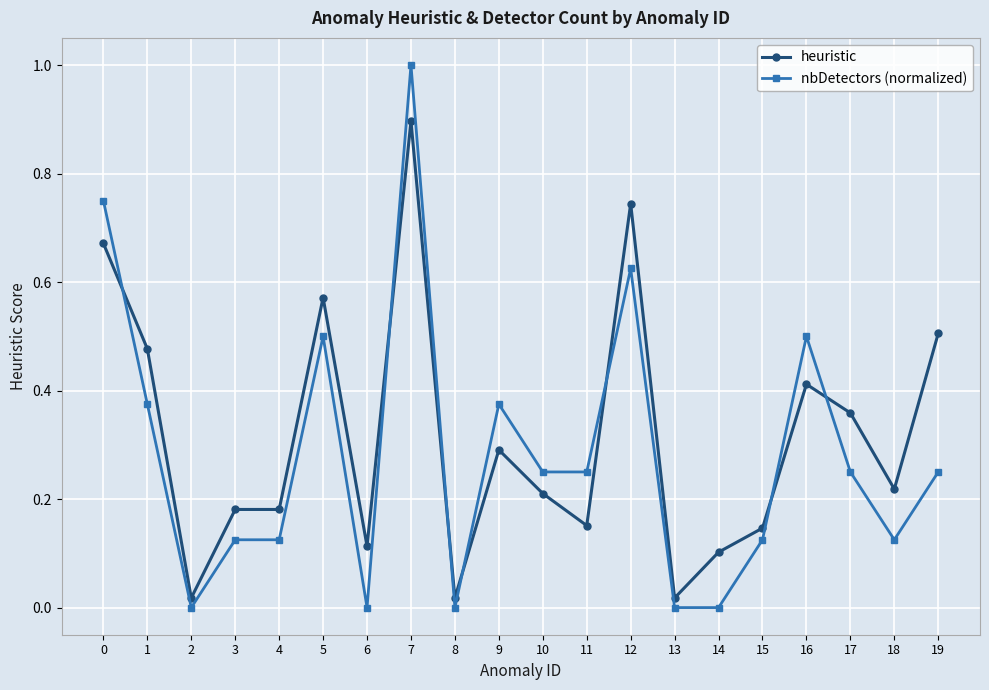

Which series has the largest range (max minus min)?

nbDetectors (normalized)